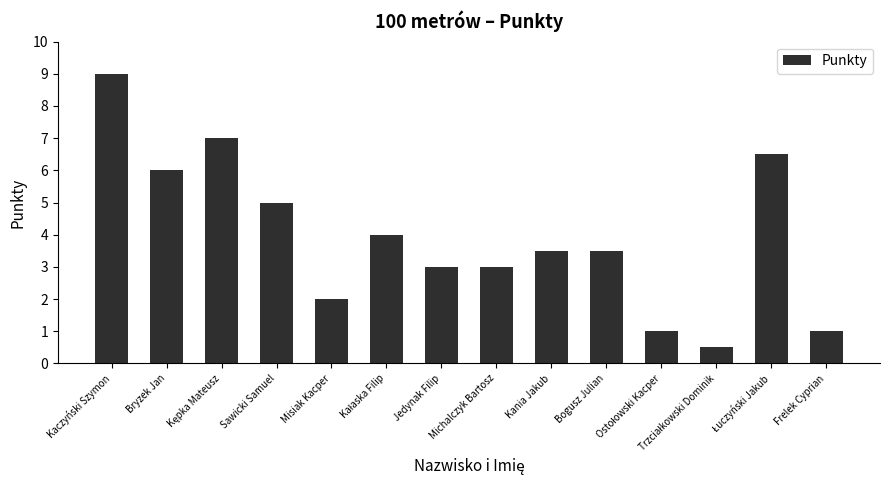

The value at Jedynak Filip is 3.0. True or false?

True